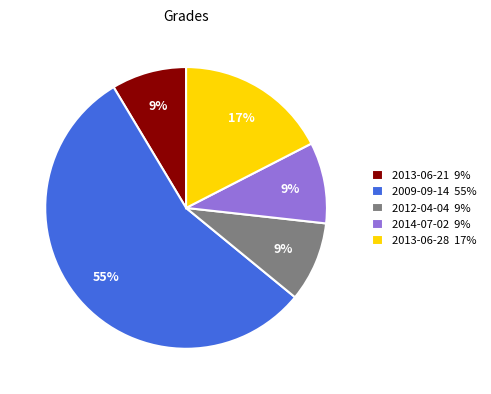

Combined, do 2014-07-02 9% and 2013-06-28 17% account for over 50%?

No